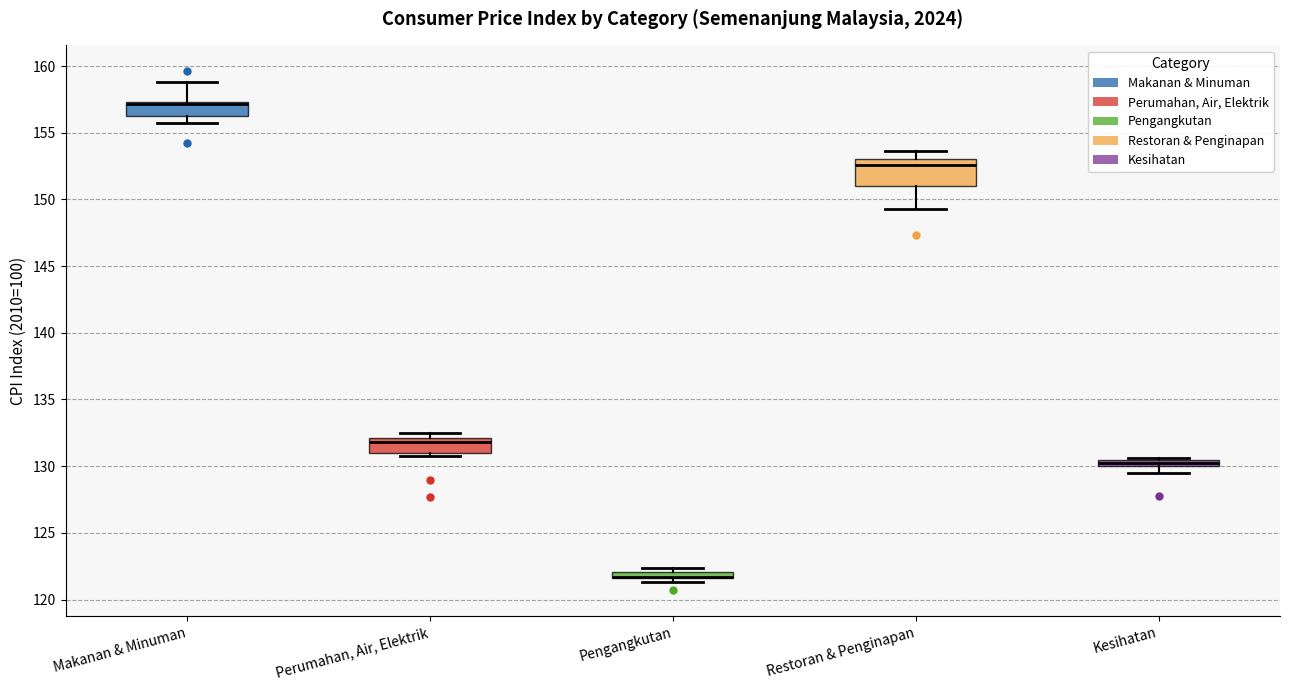

Where is the lower edge of the box for Kesihatan on the y-axis? The values are not printed on the chart, so give them approximately, as read against the axis.

130.0